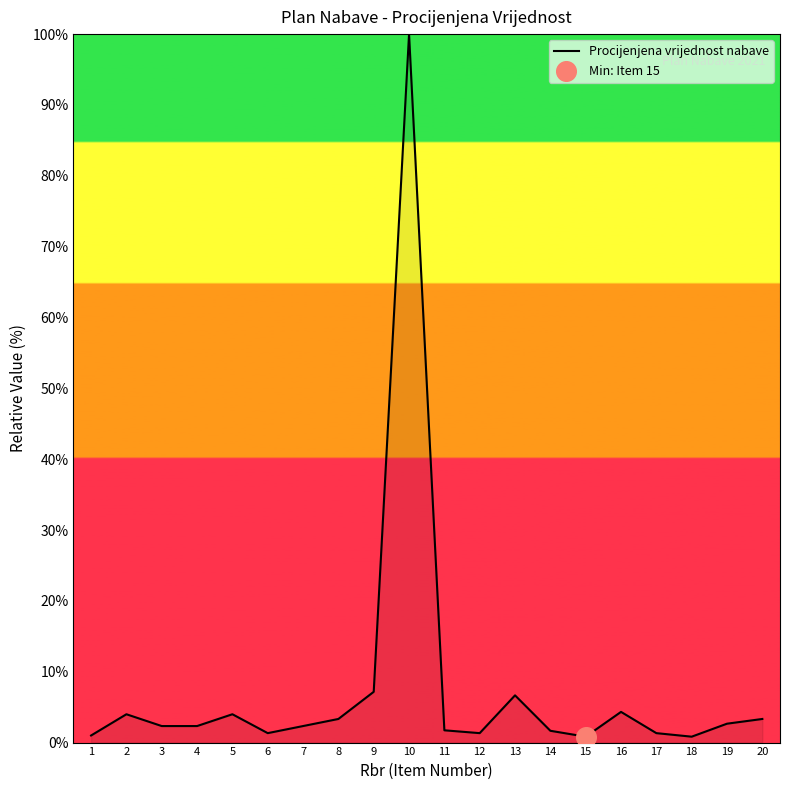

Which has a higher value, 16 or 20?

16